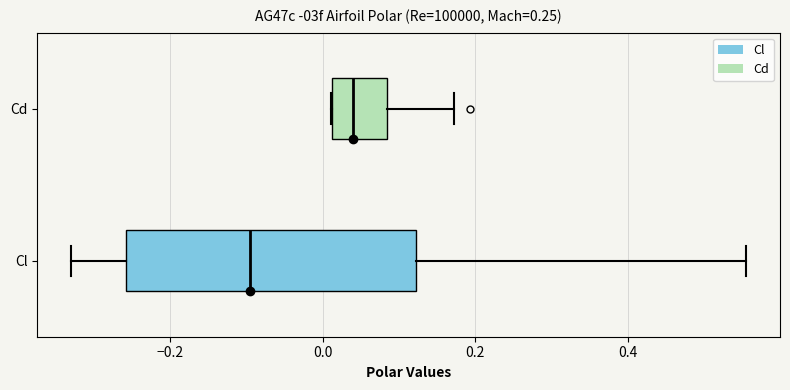

Which box's median line is the furthest to the left?

Cl